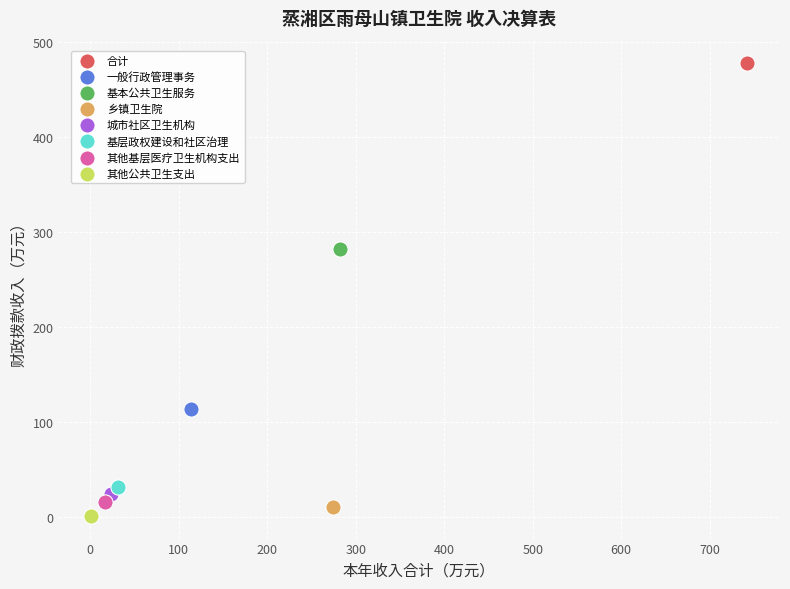

What are all the series names shown in the legend?

合计, 一般行政管理事务, 基本公共卫生服务, 乡镇卫生院, 城市社区卫生机构, 基层政权建设和社区治理, 其他基层医疗卫生机构支出, 其他公共卫生支出